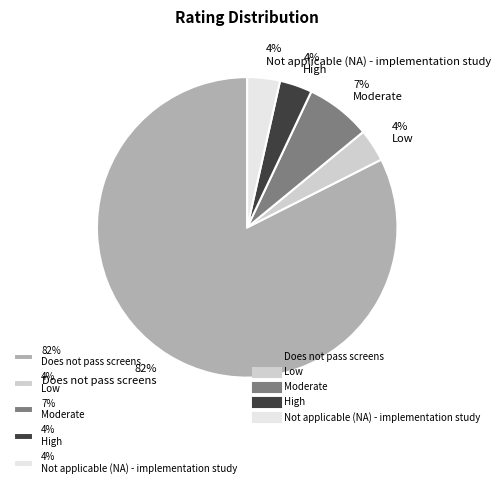

Count the number of slices in the pie.

5